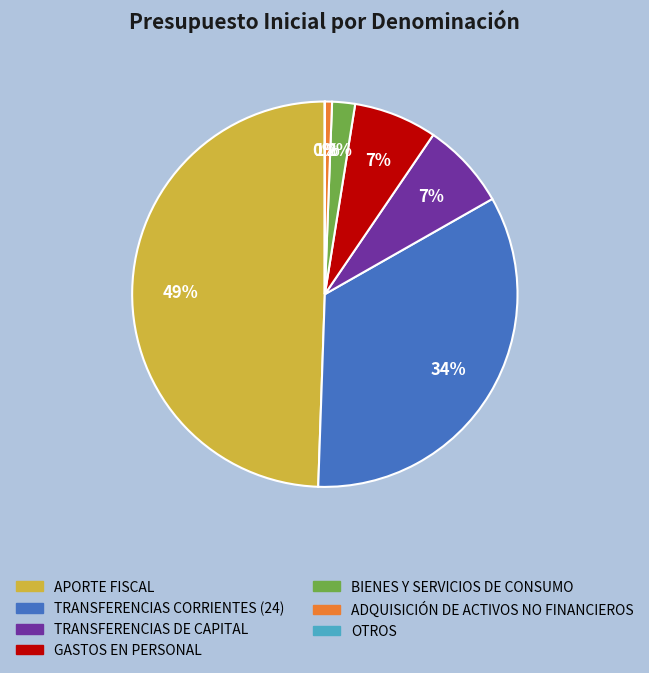

True or false: ADQUISICIÓN DE ACTIVOS NO FINANCIEROS accounts for 11% of the total.

False